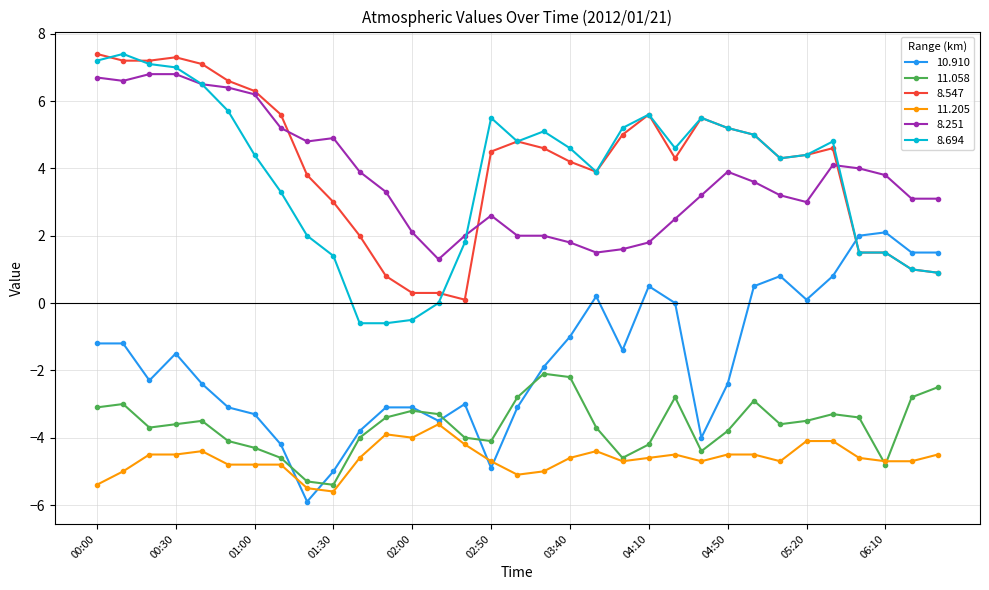

What is the value of the 8.547 point at the 31st from the left?

1.5